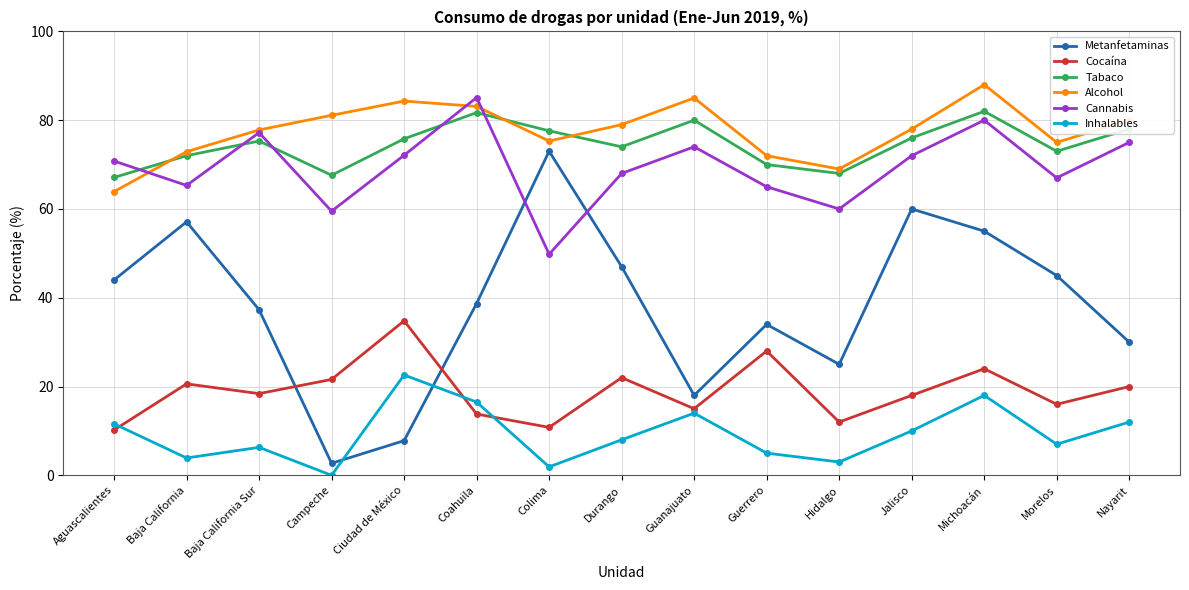

What is the value of the Alcohol point at the 10th from the left?

72.0